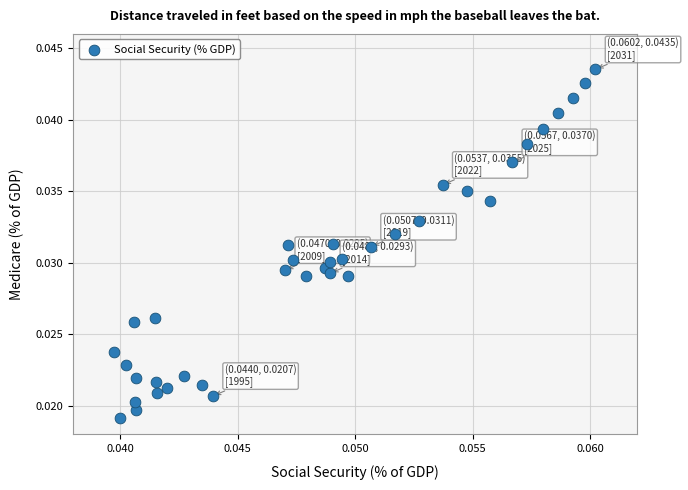

How many data points are displayed?

37